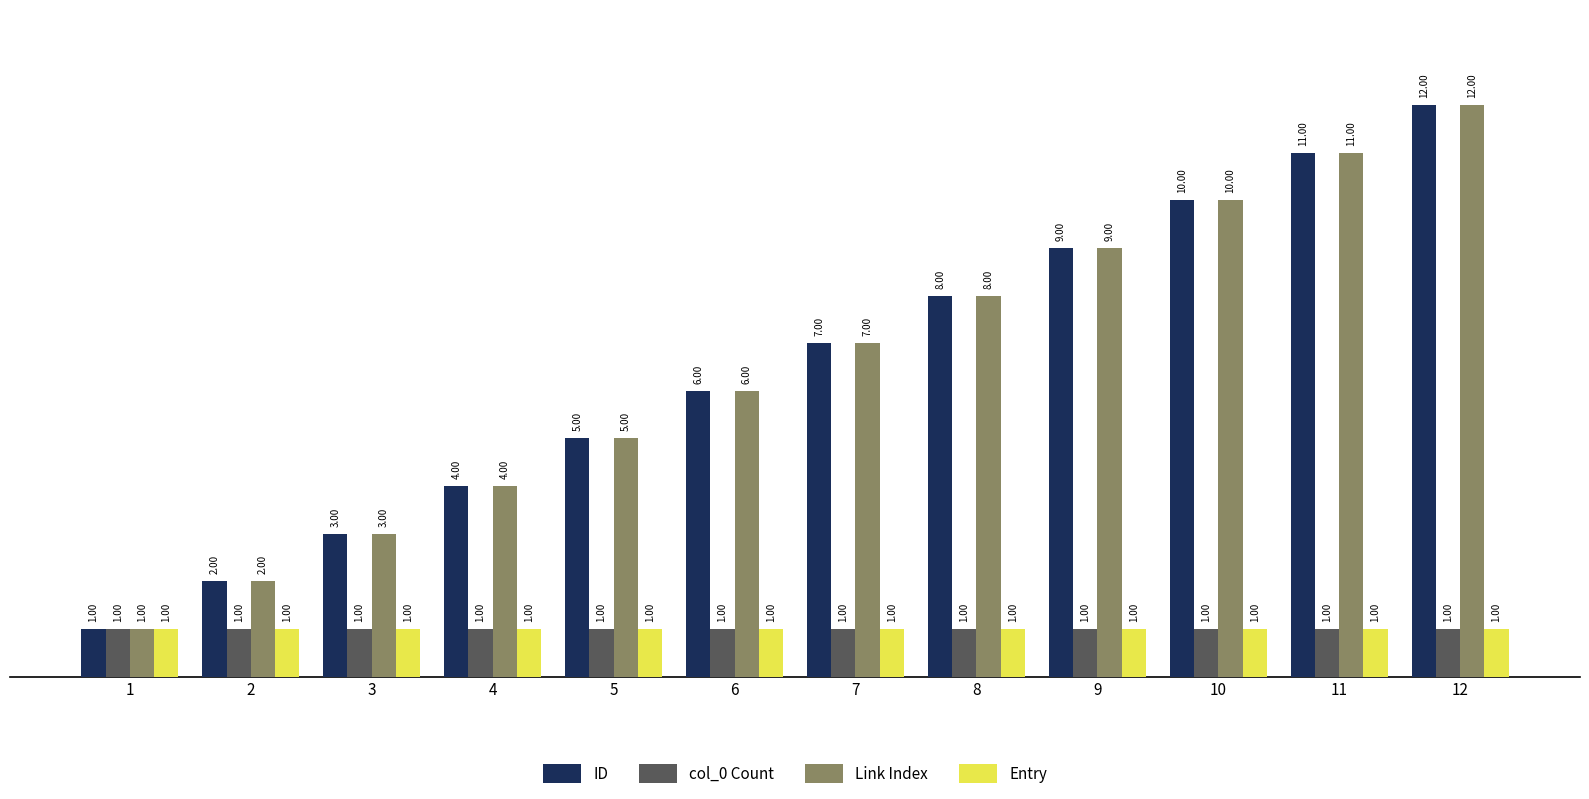

At which category is the sum across all series the highest?

12